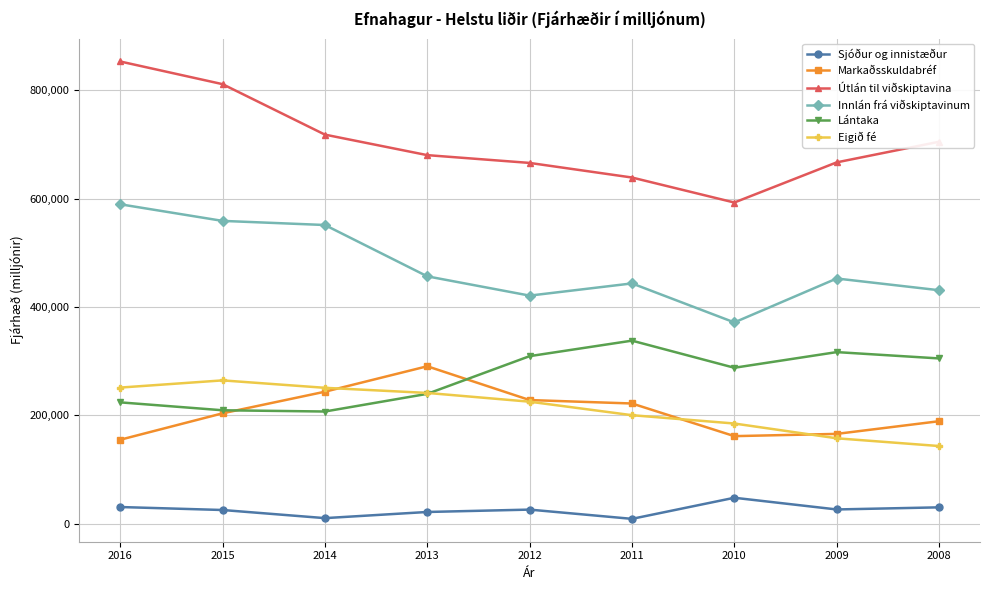

What is the value of the Innlán frá viðskiptavinum point at the 4th from the left?

456662